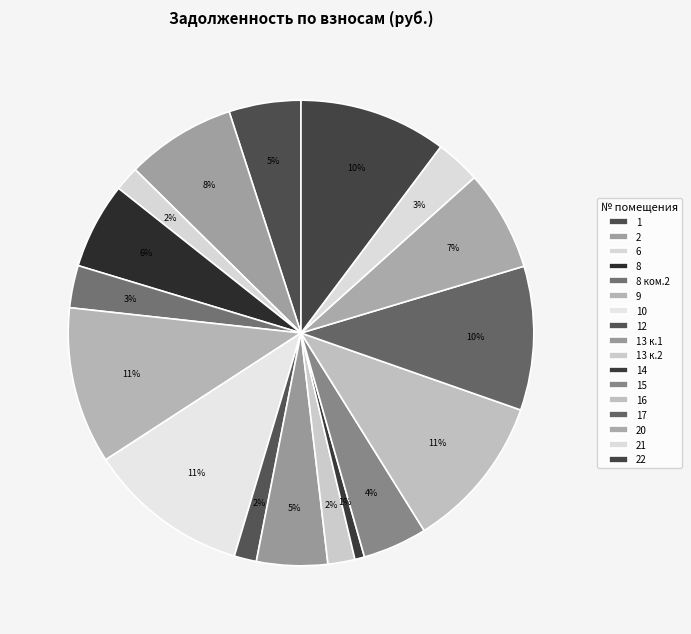

Rank the categories by value from lowest to highest.

14, 12, 6, 13 к.2, 8 ком.2, 21, 15, 13 к.1, 1, 8, 20, 2, 17, 22, 16, 9, 10